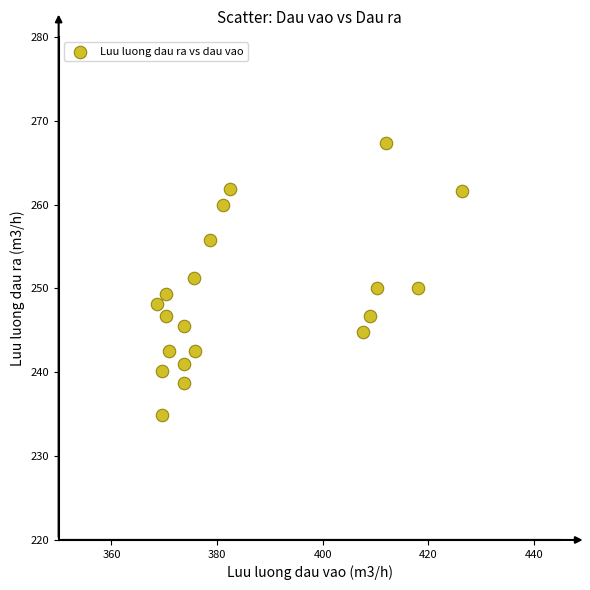

What is the range of Y values (max minus min)?

32.4